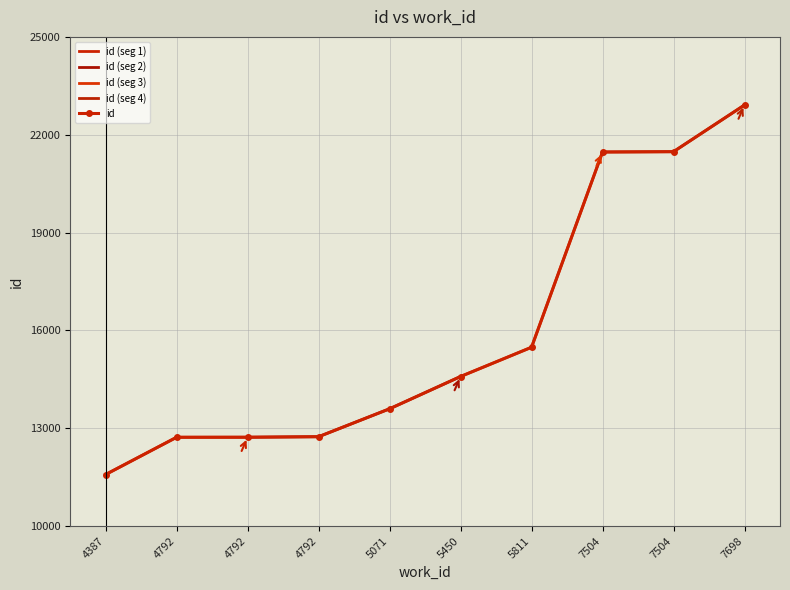

What value does the data have at 4792?

12723